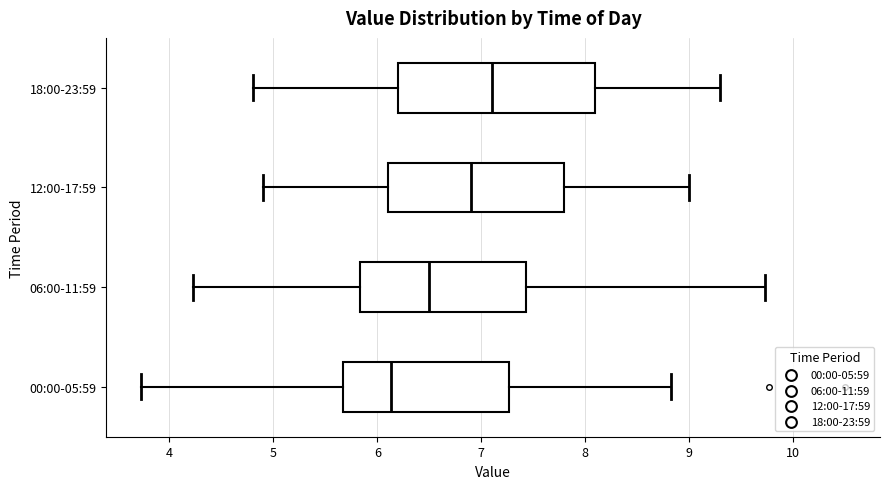

Reading bottom to top, read every box against the x-axis: the position of its median line, the range the box covers, and the ends of its whiskers. The values are not printed on the chart, so give them approximately, as read against the axis.

00:00-05:59: median 6.1, box 5.7 to 7.3, whiskers 3.7 to 8.8
06:00-11:59: median 6.5, box 5.8 to 7.4, whiskers 4.2 to 9.7
12:00-17:59: median 6.9, box 6.1 to 7.8, whiskers 4.9 to 9.0
18:00-23:59: median 7.1, box 6.2 to 8.1, whiskers 4.8 to 9.3